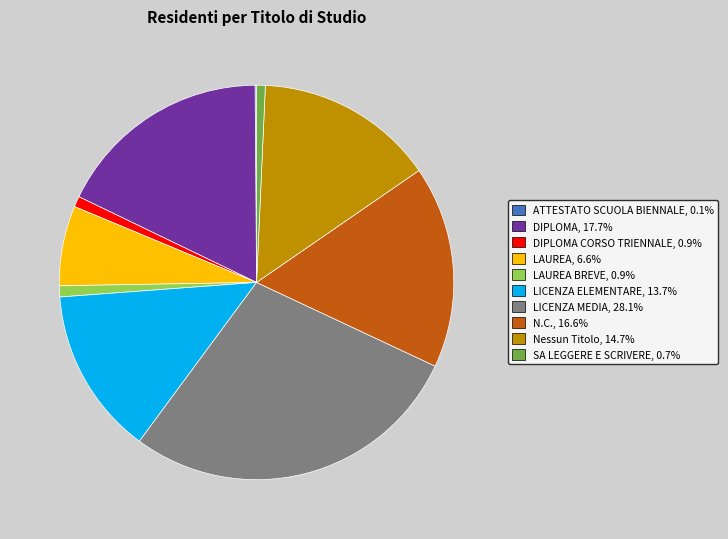

Is there any slice that represents more than half of the pie?

No